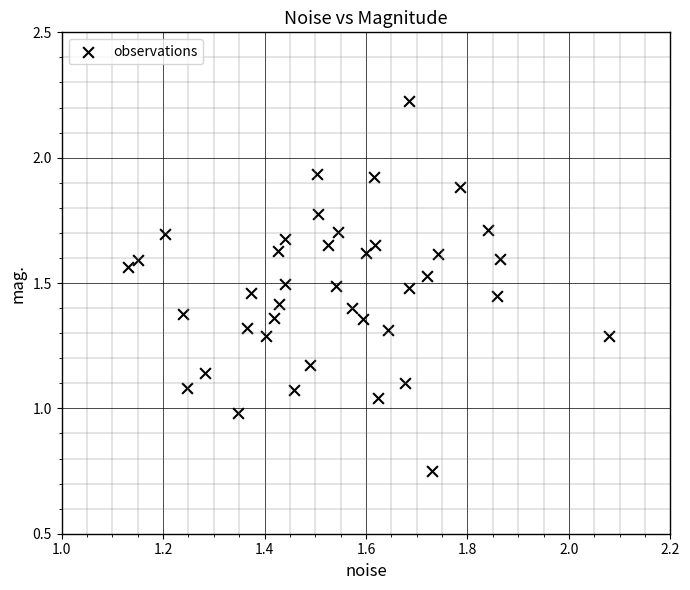

What is the range of X values (max minus min)?

0.9